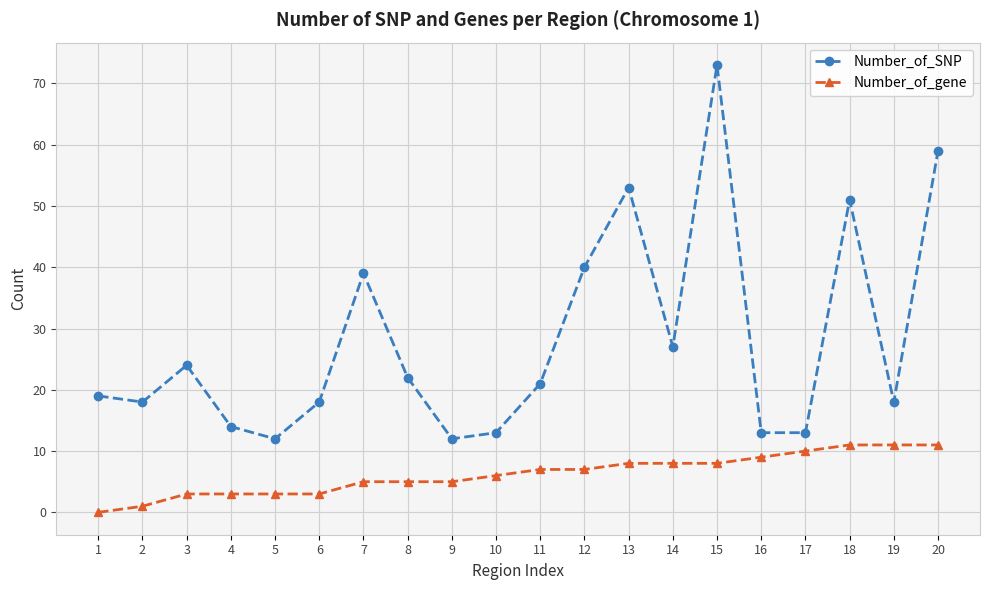

Which series has the widest spread of values?

Number_of_SNP